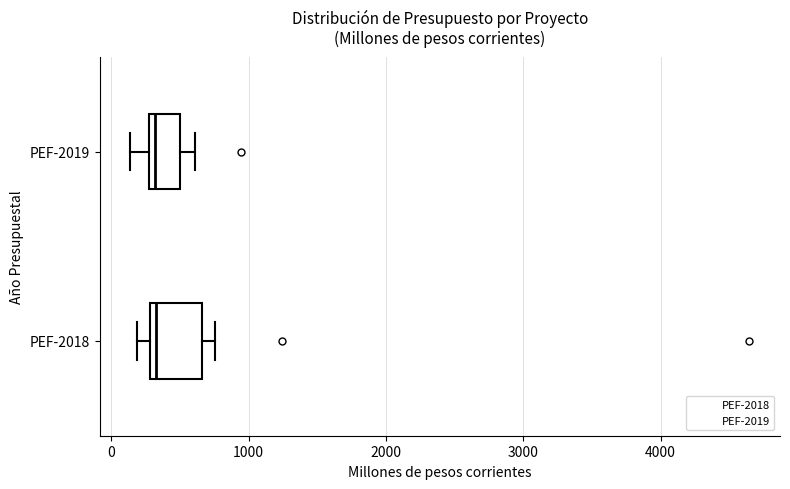

Comparing the boxes themselves (not the whiskers), which one is the widest?

PEF-2018